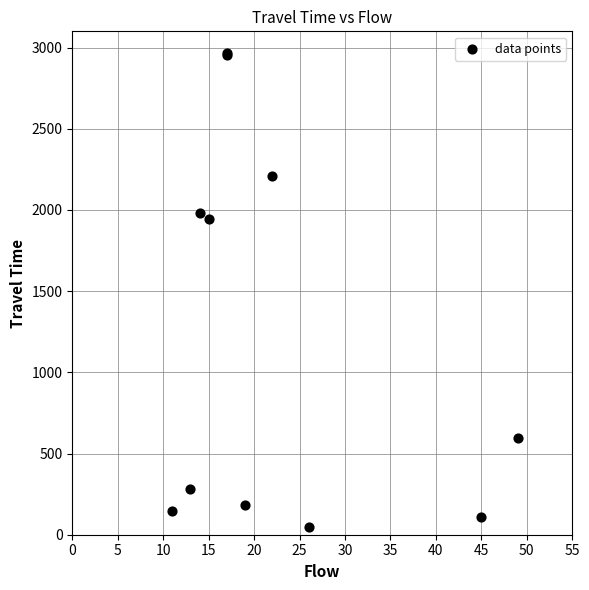

What Y value in the scatter plot is closest to 1508?

1945